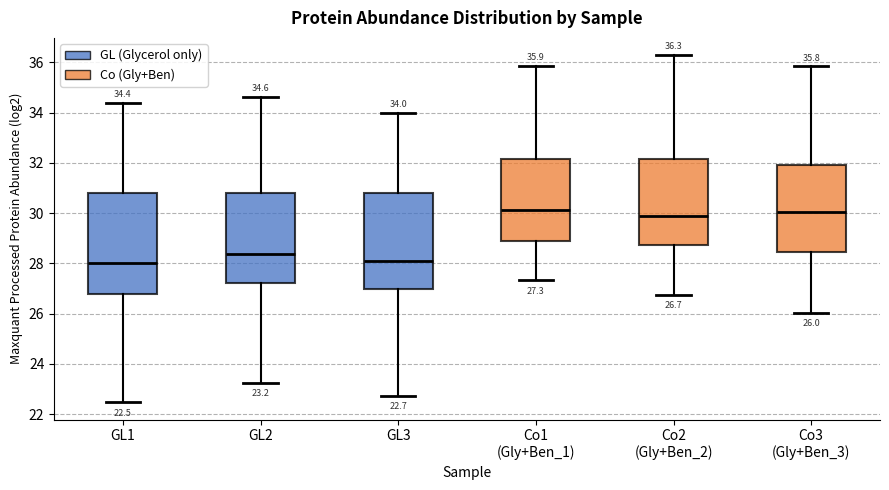

Which box is the tallest, from its lower edge to its upper edge?

GL1